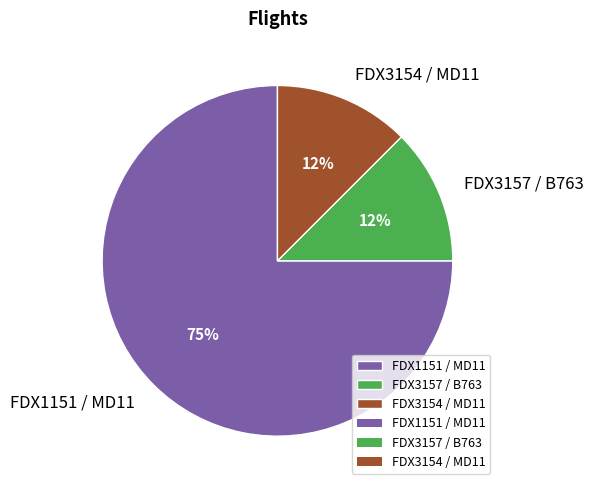

Is there a majority slice in this chart?

Yes